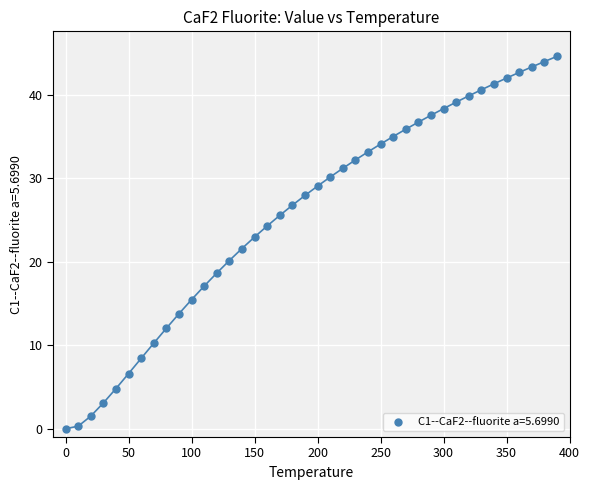

What is the range of Y values (max minus min)?

44.6